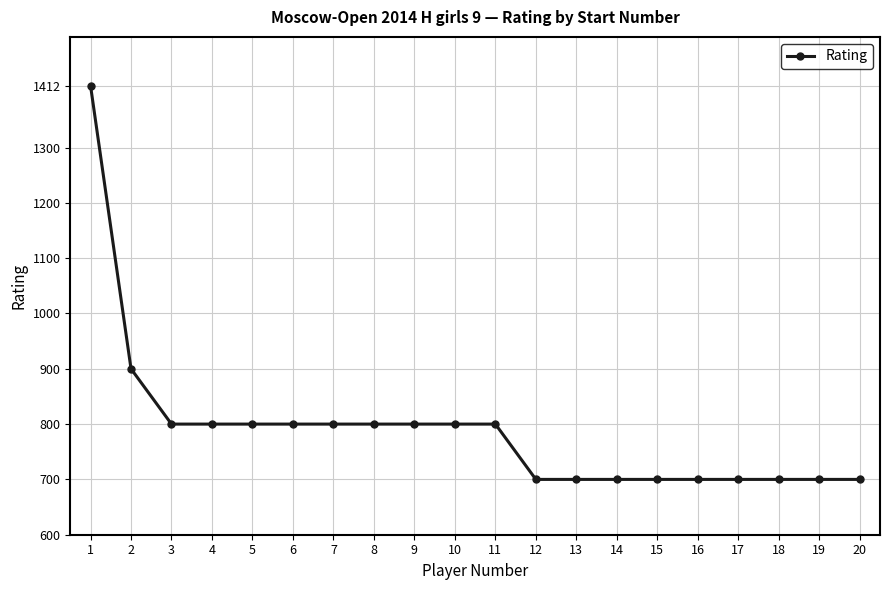

Does the chart display data point markers on the line(s)?

Yes